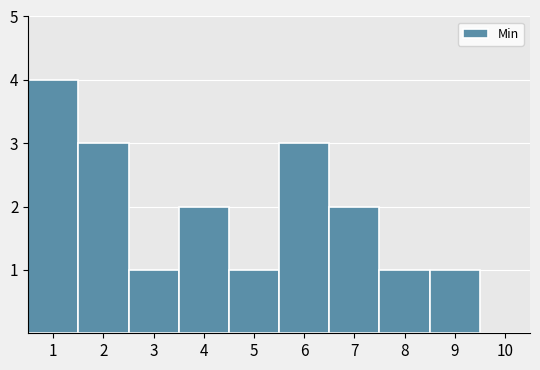

Which range on the x-axis has the tallest bar?

0.5 to 1.5